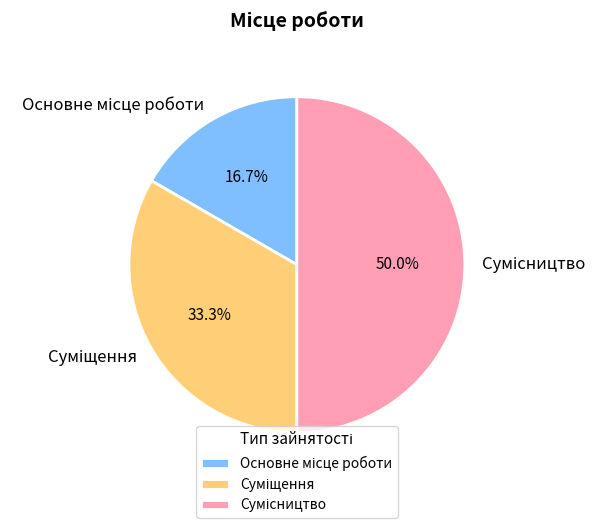

Does any single category account for the majority?

No